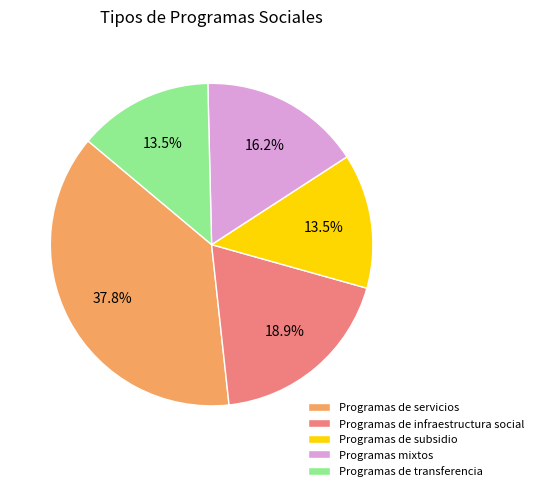

Between Programas de servicios and Programas de subsidio, which is larger?

Programas de servicios